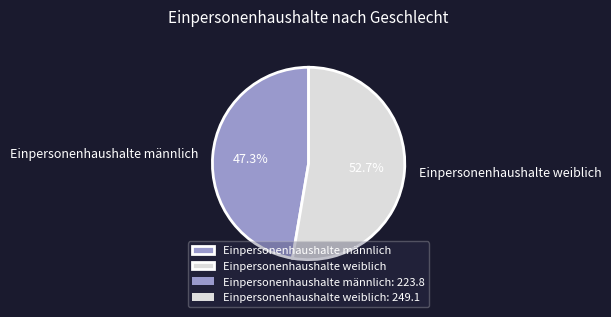

To the nearest percent, what is the combined percentage of Einpersonenhaushalte männlich and Einpersonenhaushalte weiblich?

100%